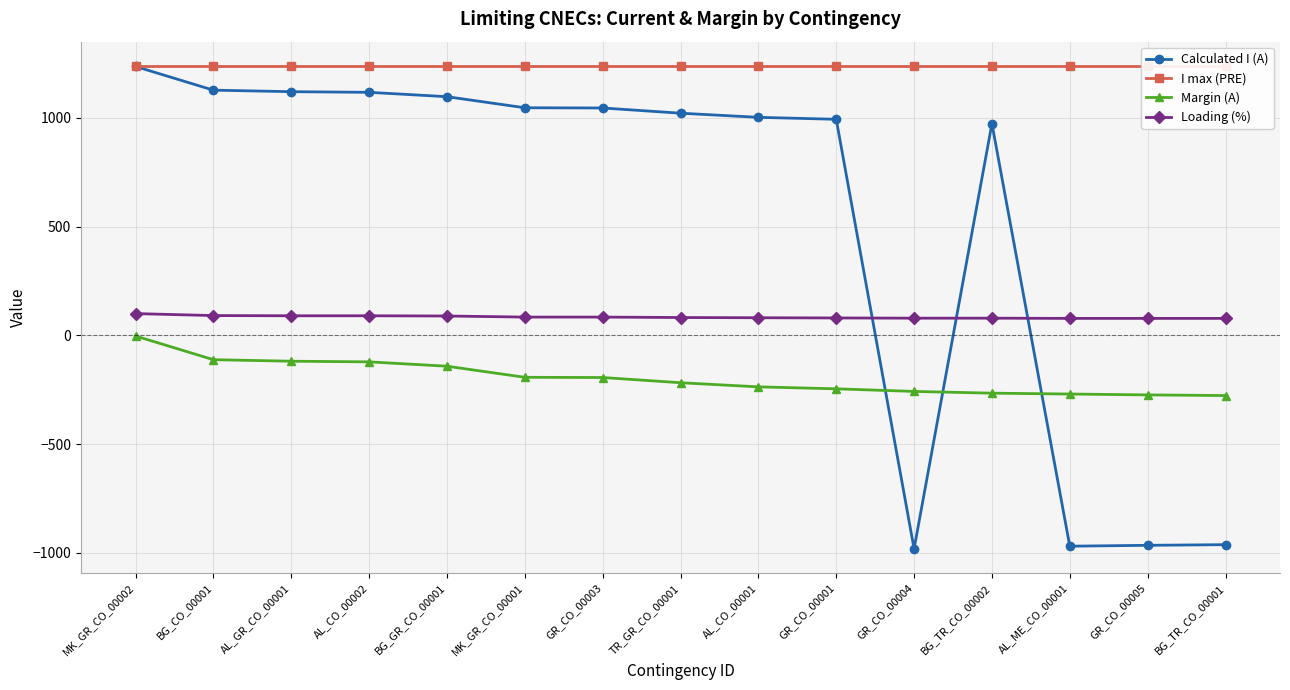

How many data points does each series have?

15